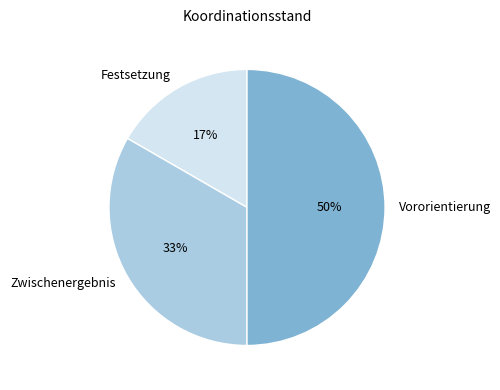

Count the number of slices in the pie.

3